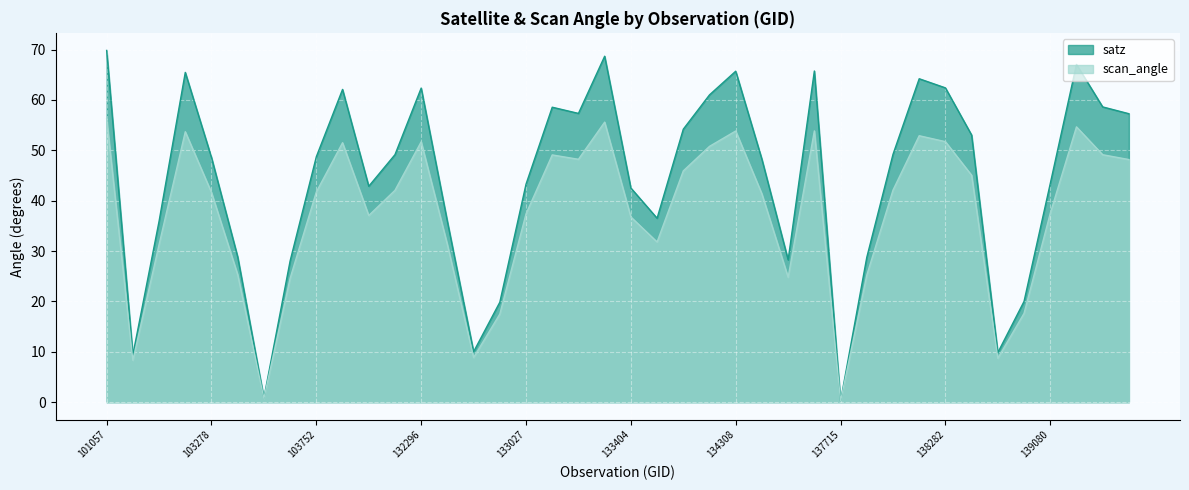

What is the total value across all series at 139269?

107.7